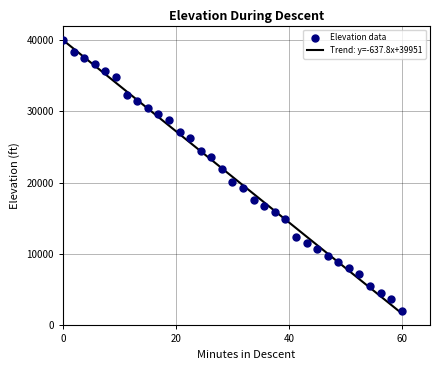

What is the range of Y values (max minus min)?

38000.0